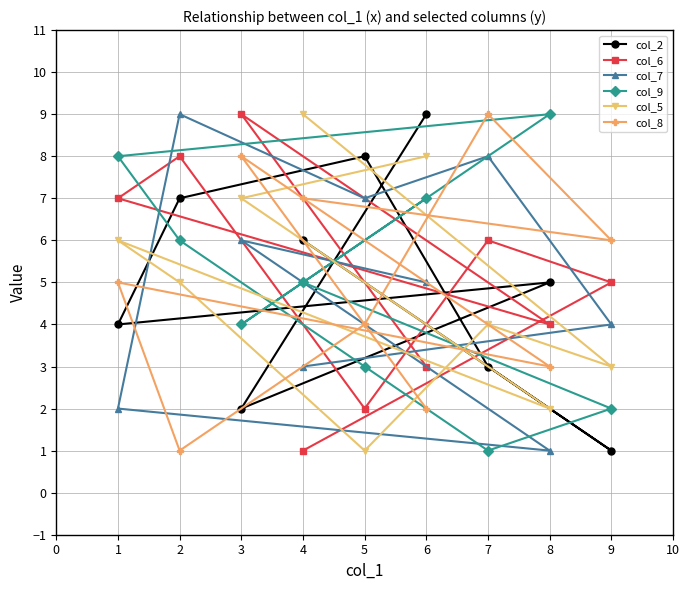

How many values in the col_7 series are below 5?

4